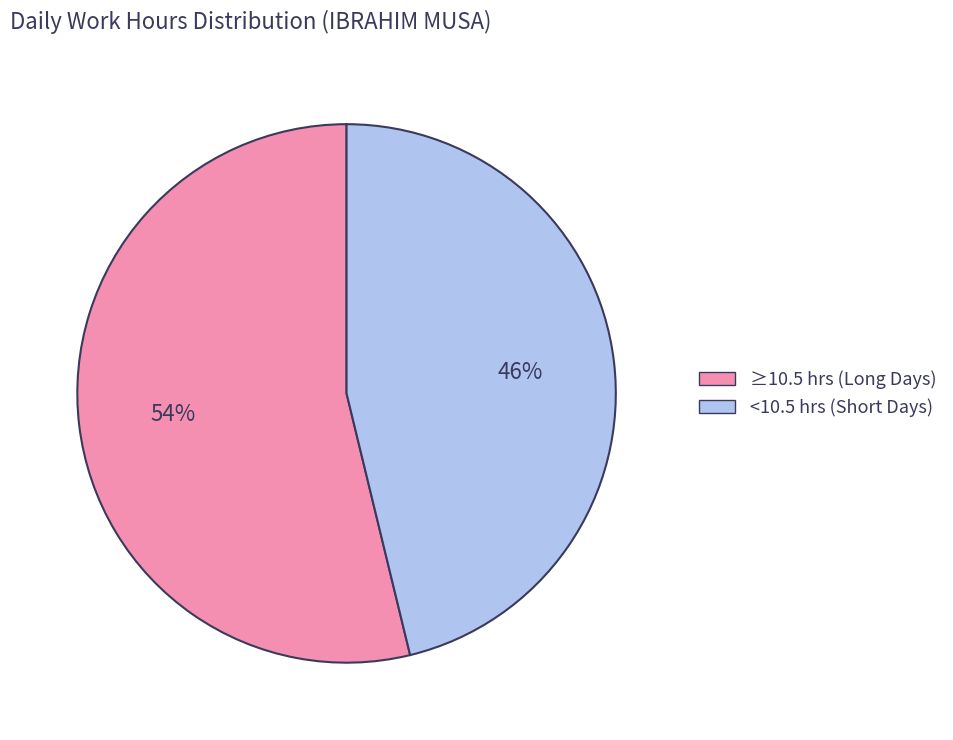

To the nearest percent, what is the difference between the largest and smallest slice percentages?

8%